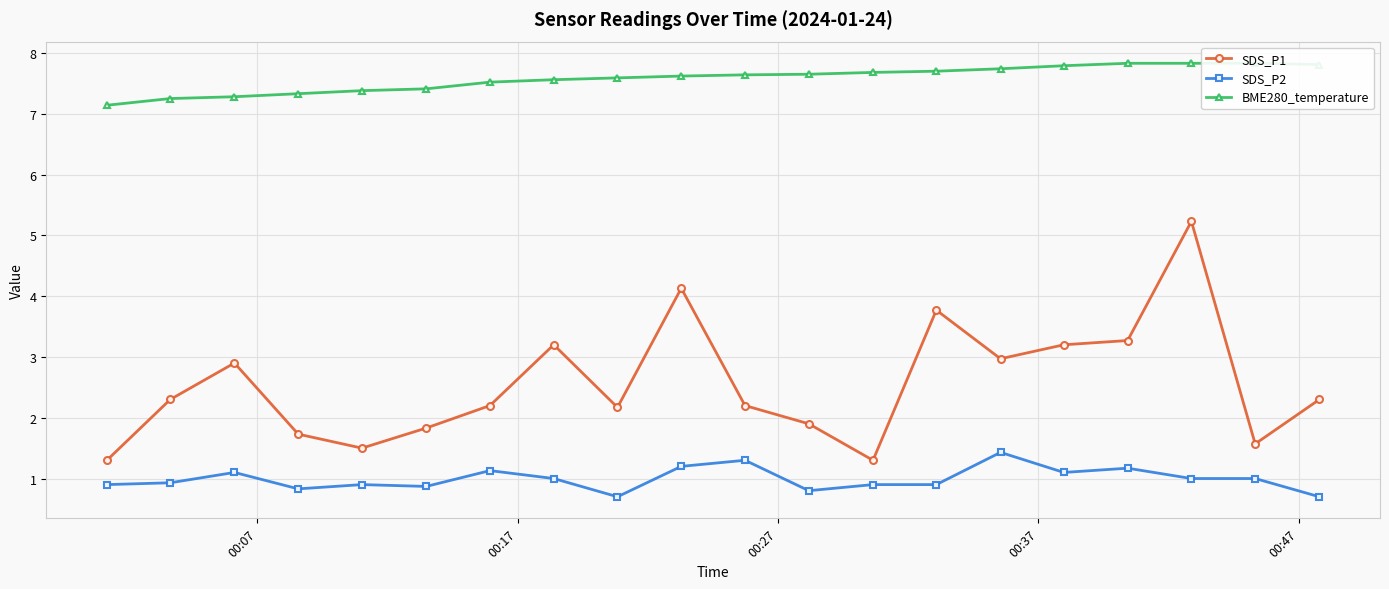

What is the sum of all SDS_P2 values?

19.9